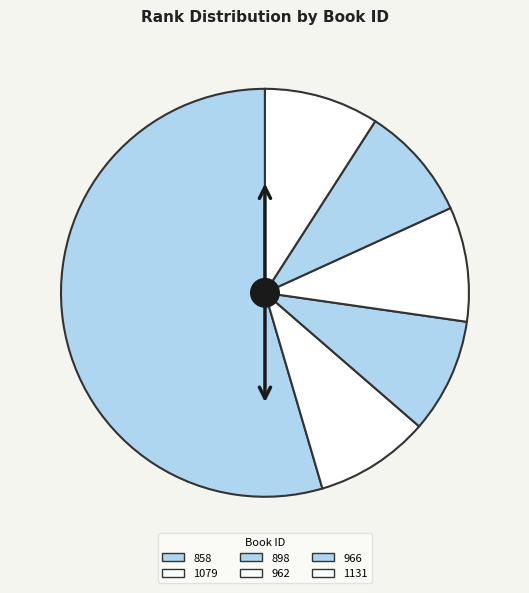

Count the number of slices in the pie.

6